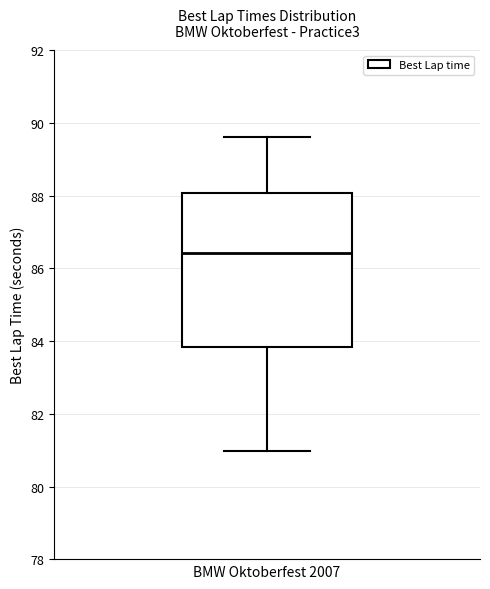

Read this box plot against the y-axis: the position of the median line, the range covered by the box, and the ends of both whiskers. The values are not printed on the chart, so give them approximately, as read against the axis.

median 86.4, box 83.8 to 88.0, whiskers 81.0 to 89.6